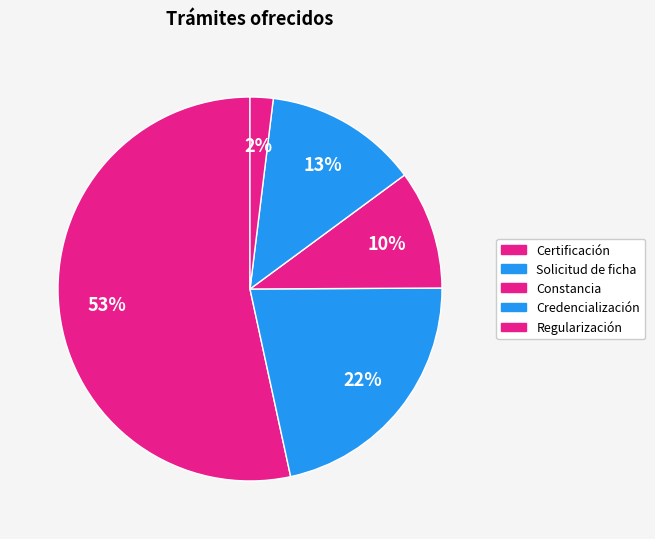

Which slice is the largest?

Certificación